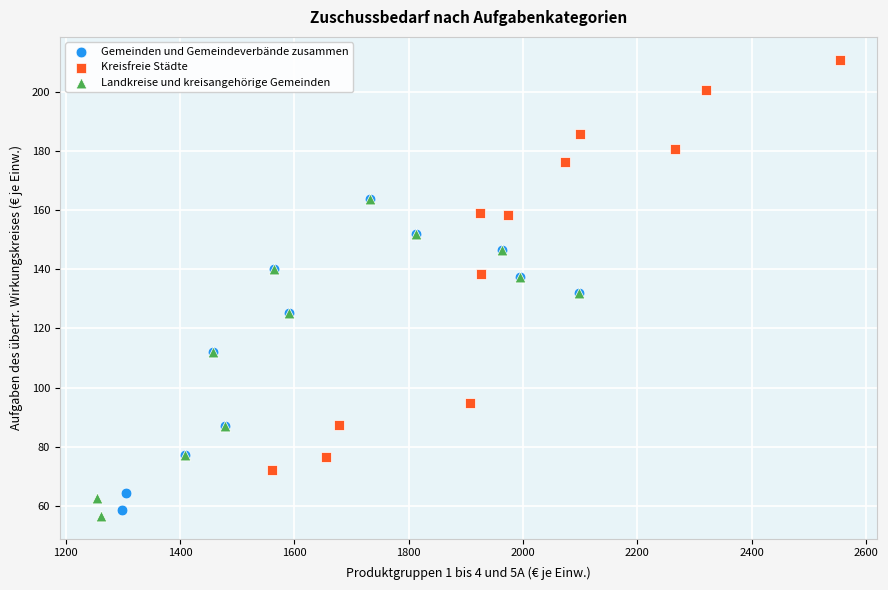

Which series has the largest Y range (max minus min)?

Kreisfreie Städte